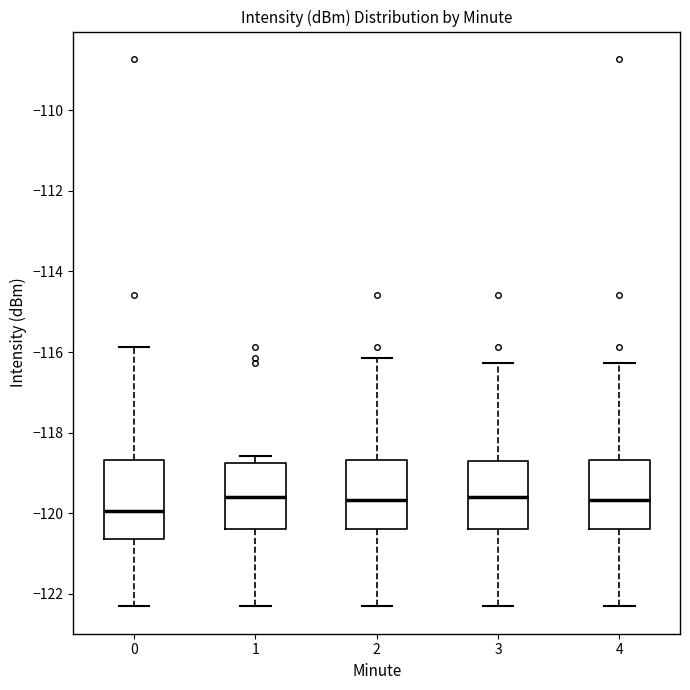

Reading left to right, transcribe this box plot: for each box, give where its median line is, the range the box spans, and where its two whiskers end, as read against the y-axis. The values are not printed on the chart, so give them approximately, as read against the axis.

0: median -120.0, box -120.6 to -118.6, whiskers -122.4 to -115.8
1: median -119.6, box -120.4 to -118.8, whiskers -122.4 to -118.6
2: median -119.6, box -120.4 to -118.6, whiskers -122.4 to -116.2
3: median -119.6, box -120.4 to -118.6, whiskers -122.4 to -116.2
4: median -119.6, box -120.4 to -118.6, whiskers -122.4 to -116.2